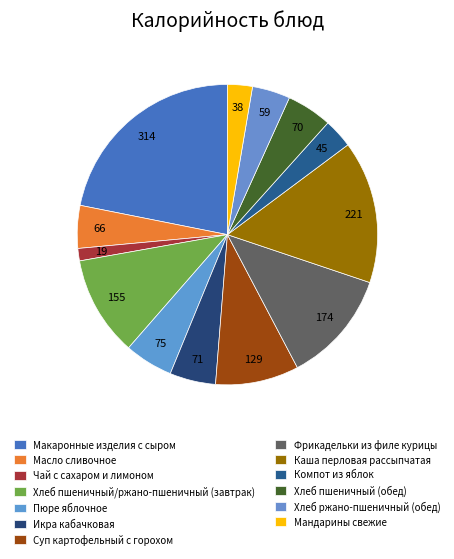

What portion of the pie excludes Икра кабачковая?

95.1%